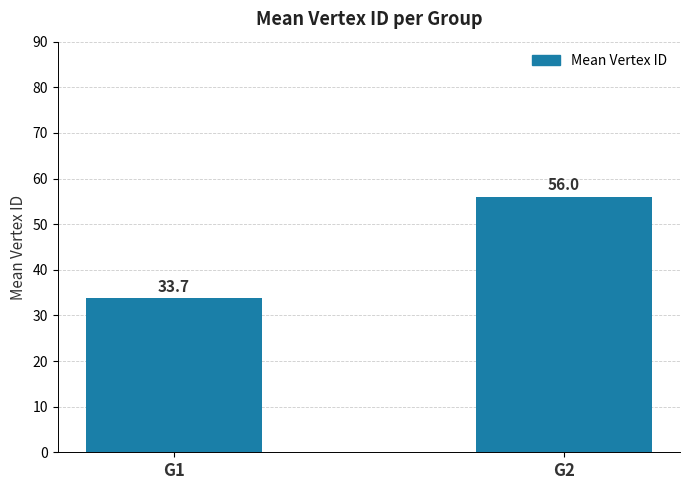

What is the minimum value shown in the chart?

33.7